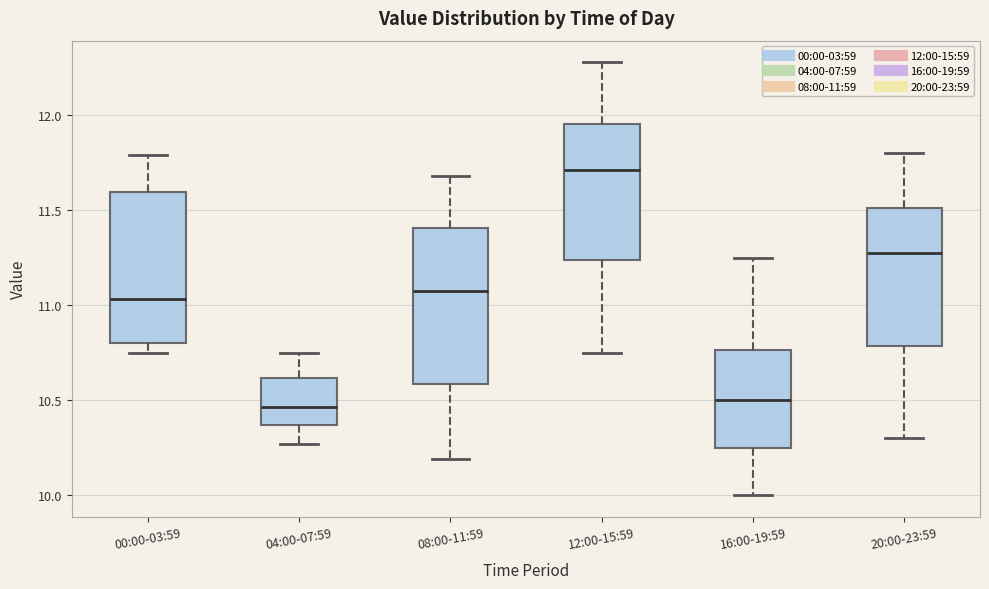

Where is the upper edge of the box for 12:00-15:59 on the y-axis? The values are not printed on the chart, so give them approximately, as read against the axis.

11.95